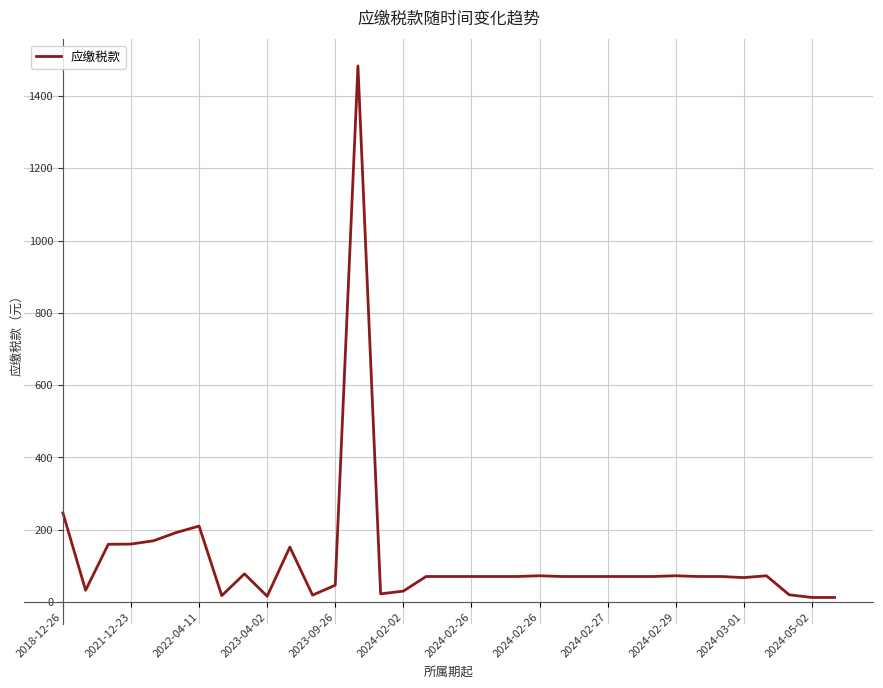

Does the chart display data point markers on the line(s)?

No